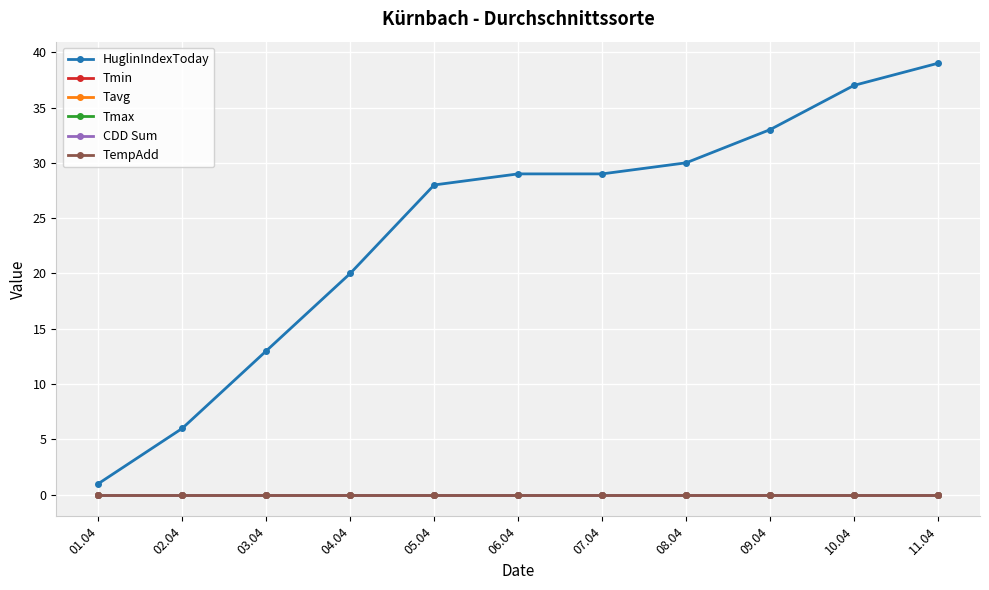

What is the sum of all HuglinIndexToday values?

265